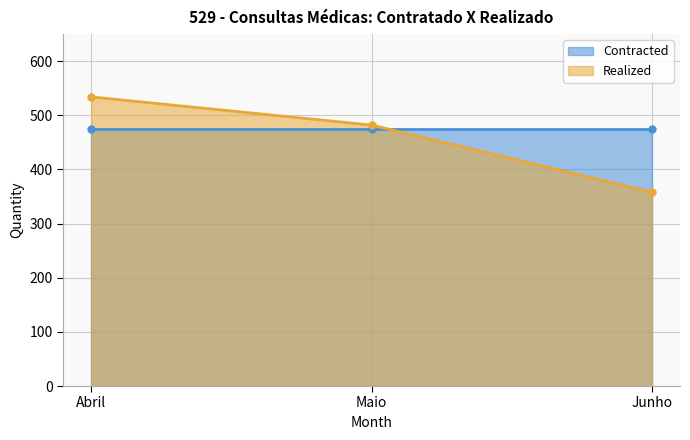

What is the value of the Realized point at the 1st from the left?

534